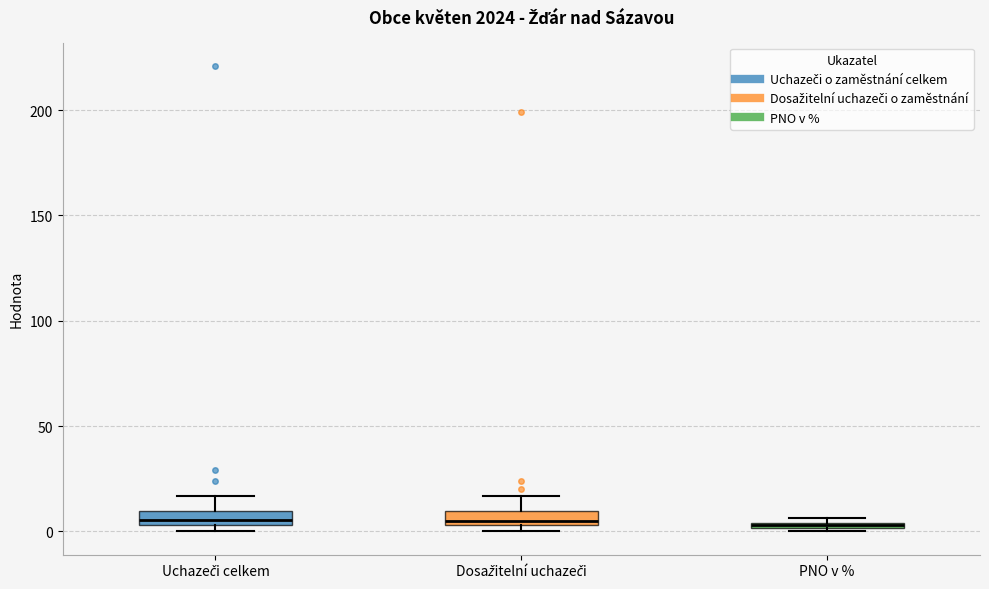

Where does the upper whisker of the box for Uchazeči celkem end on the y-axis? The values are not printed on the chart, so give them approximately, as read against the axis.

15